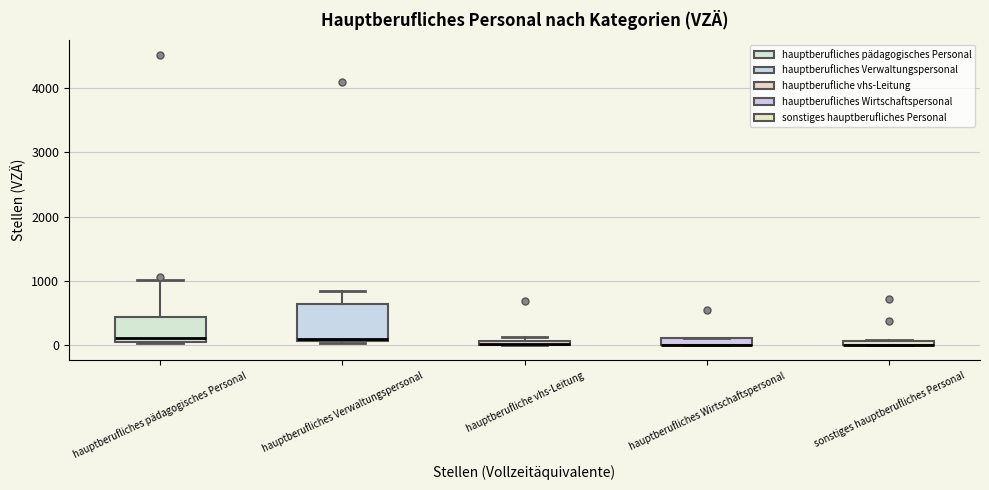

Where is the upper edge of the box for hauptberufliche vhs-Leitung on the y-axis? The values are not printed on the chart, so give them approximately, as read against the axis.

100